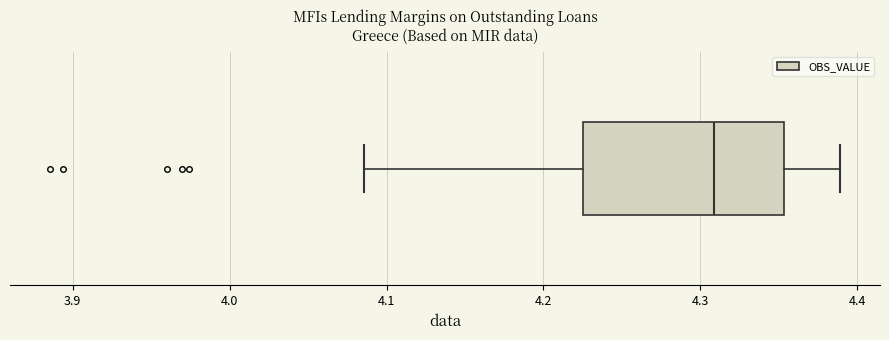

Transcribe this box plot: give where the median line is, the range the box spans, and where the two whiskers end, as read against the x-axis. The values are not printed on the chart, so give them approximately, as read against the axis.

median 4.31, box 4.23 to 4.35, whiskers 4.09 to 4.39